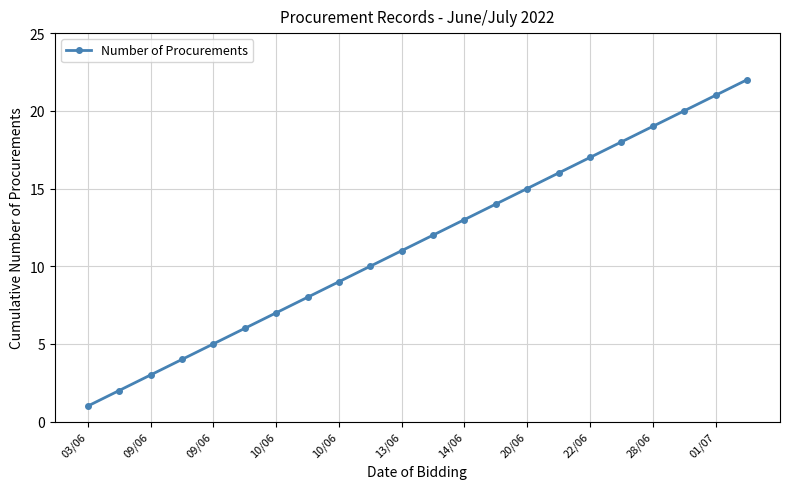

Count the number of data series in this chart.

1